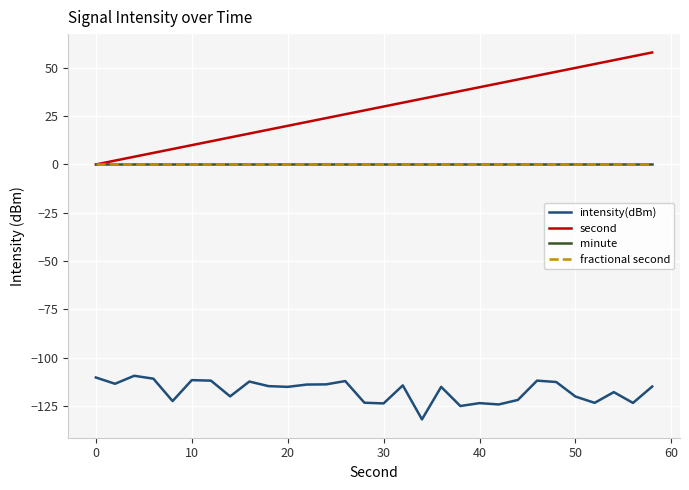

True or false: second has more than 0 interior local peaks.

False